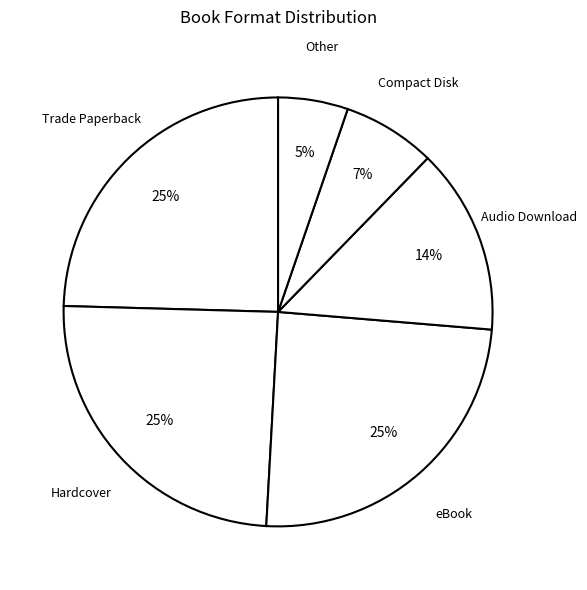

To the nearest percent, what portion does eBook represent?

25%